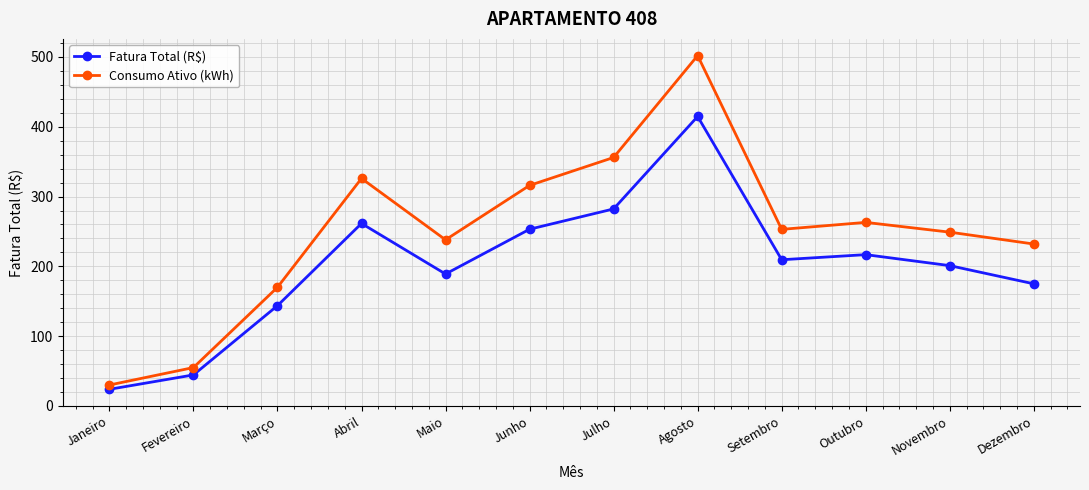

Rank the series by their maximum value, from lowest to highest.

Fatura Total (R$), Consumo Ativo (kWh)